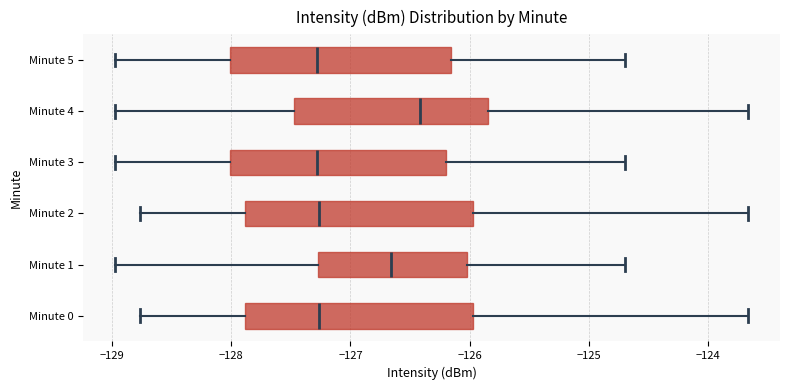

Reading bottom to top, transcribe this box plot: for each box, give where its median line is, the range the box spans, and where its two whiskers end, as read against the x-axis. The values are not printed on the chart, so give them approximately, as read against the axis.

Minute 0: median -127.3, box -127.9 to -126.0, whiskers -128.8 to -123.7
Minute 1: median -126.7, box -127.3 to -126.0, whiskers -129.0 to -124.7
Minute 2: median -127.3, box -127.9 to -126.0, whiskers -128.8 to -123.7
Minute 3: median -127.3, box -128.0 to -126.2, whiskers -129.0 to -124.7
Minute 4: median -126.4, box -127.5 to -125.8, whiskers -129.0 to -123.7
Minute 5: median -127.3, box -128.0 to -126.2, whiskers -129.0 to -124.7